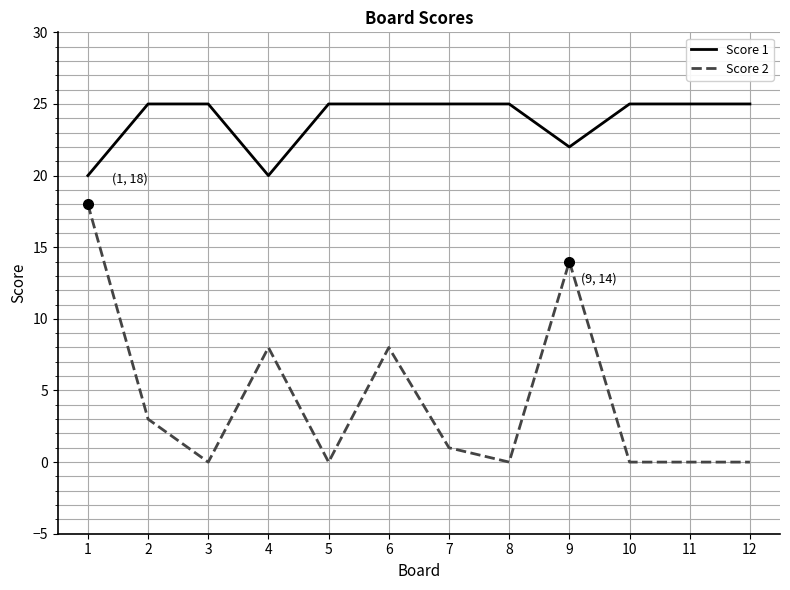

Where is the first local minimum for Score 2?

3